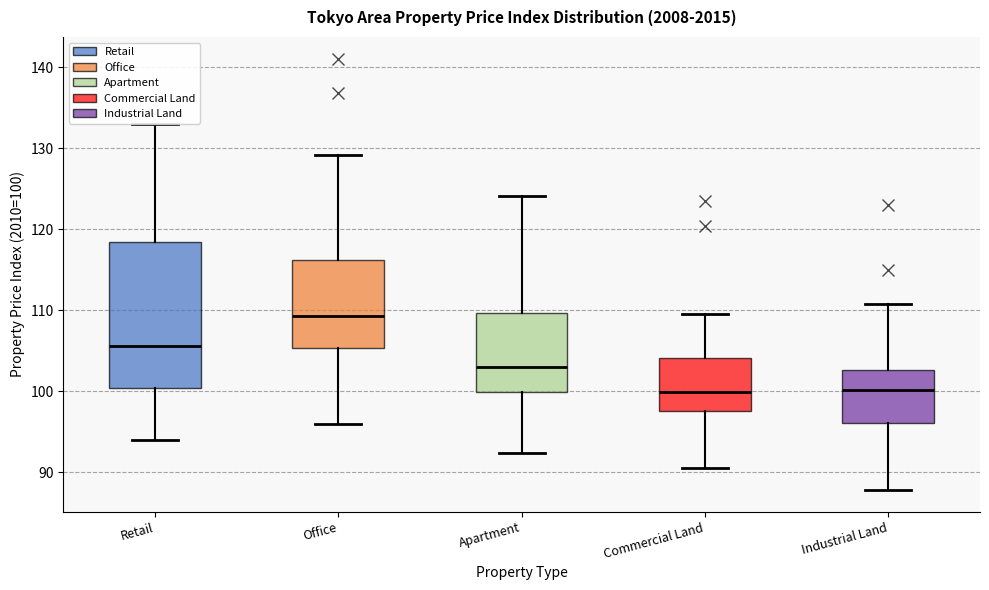

Reading left to right, read every box against the y-axis: the position of its median line, the range the box covers, and the ends of its whiskers. The values are not printed on the chart, so give them approximately, as read against the axis.

Retail: median 106, box 100 to 118, whiskers 94 to 133
Office: median 109, box 105 to 116, whiskers 96 to 129
Apartment: median 103, box 100 to 110, whiskers 92 to 124
Commercial Land: median 100, box 98 to 104, whiskers 91 to 110
Industrial Land: median 100, box 96 to 103, whiskers 88 to 111